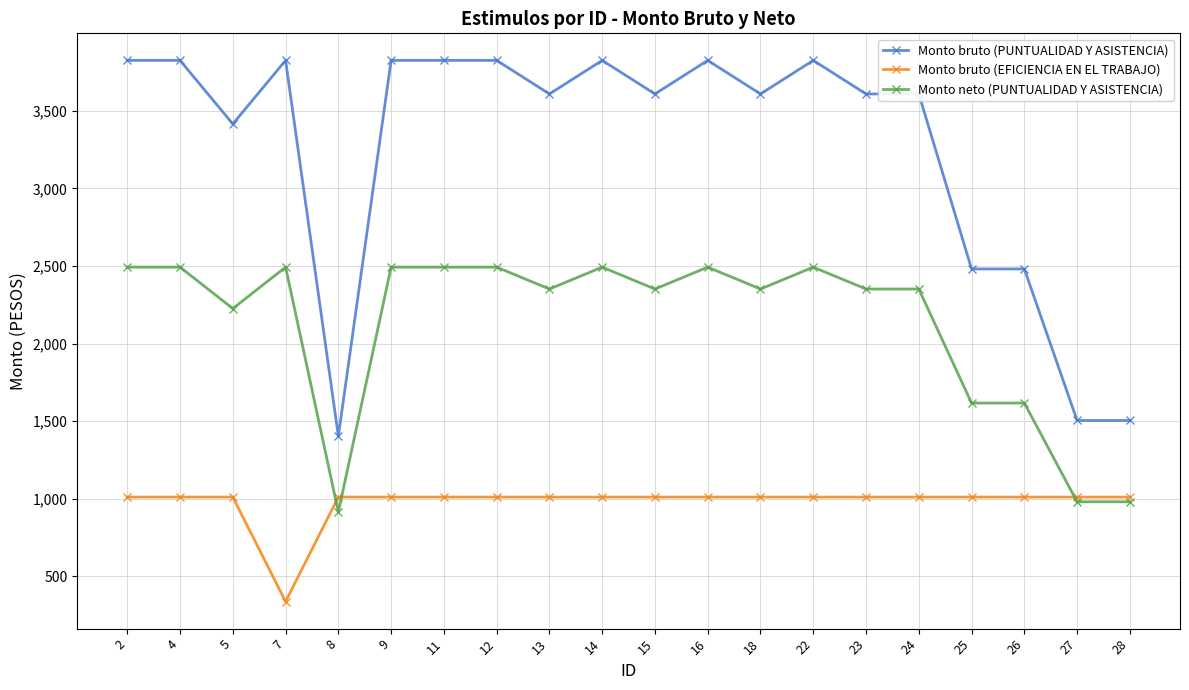

True or false: Monto bruto (PUNTUALIDAD Y ASISTENCIA) has more than 1 interior local peaks.

True